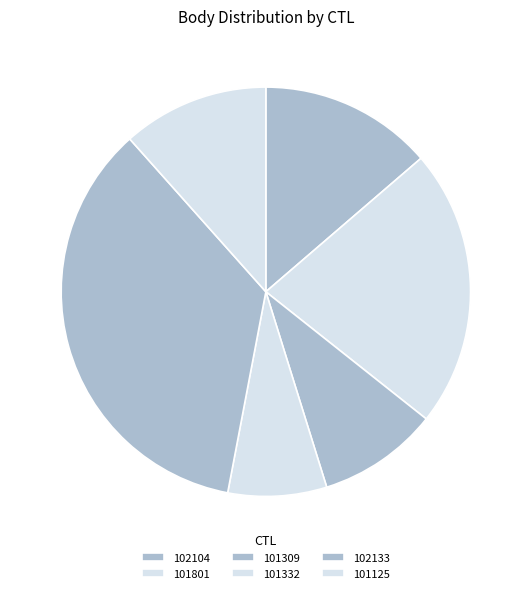

What is the ratio of the value at 102104 to the value at 101801?

0.6